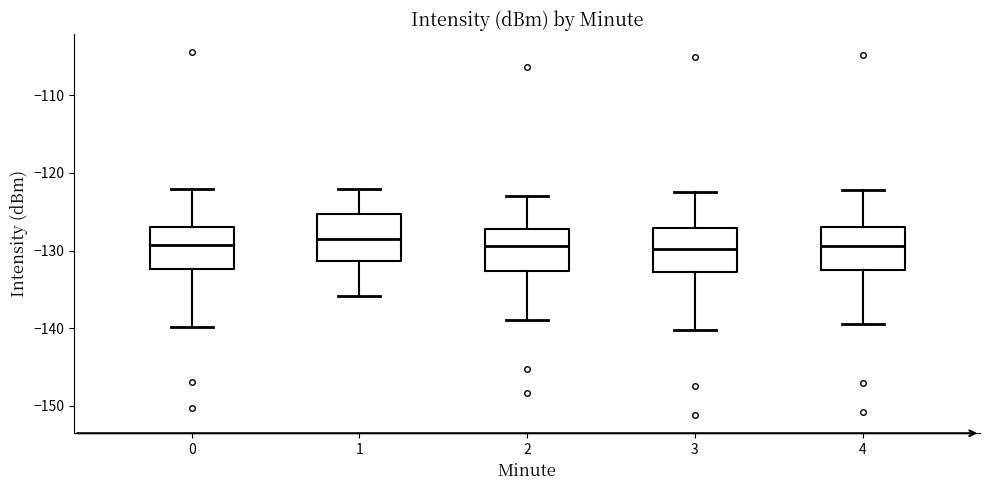

Reading left to right, transcribe this box plot: for each box, give where its median line is, the range the box spans, and where its two whiskers end, as read against the y-axis. The values are not printed on the chart, so give them approximately, as read against the axis.

0: median -129, box -132 to -127, whiskers -140 to -122
1: median -129, box -131 to -125, whiskers -136 to -122
2: median -129, box -133 to -127, whiskers -139 to -123
3: median -130, box -133 to -127, whiskers -140 to -122
4: median -129, box -132 to -127, whiskers -139 to -122